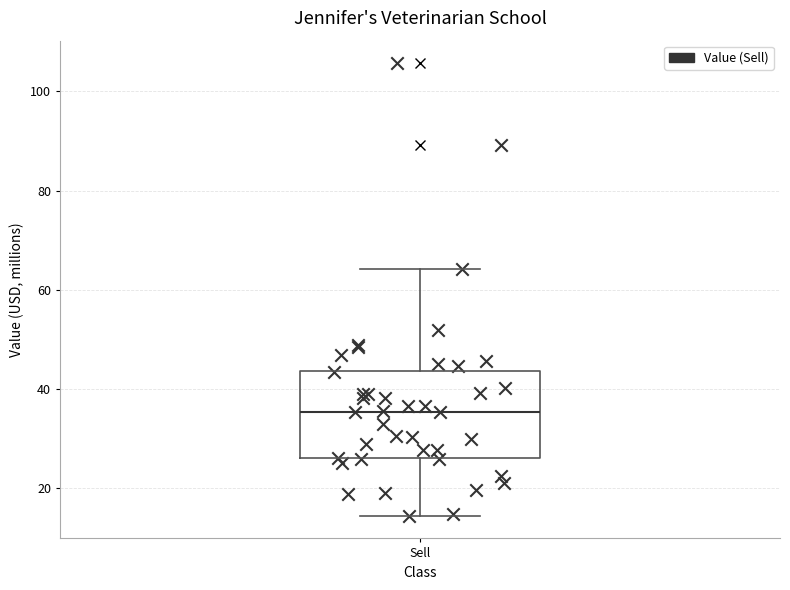

Read this box plot against the y-axis: the position of the median line, the range covered by the box, and the ends of both whiskers. The values are not printed on the chart, so give them approximately, as read against the axis.

median 36, box 26 to 44, whiskers 14 to 64